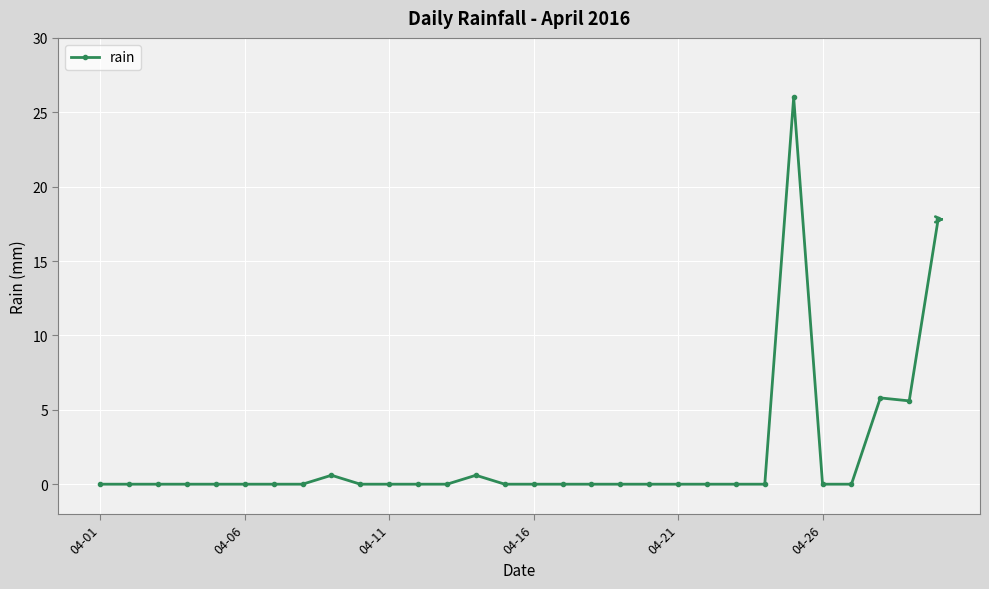

Reading left to right, what are all the values shown in this chart?

0.0	0.0	0.0	0.0	0.0	0.0	0.0	0.0	0.6	0.0	0.0	0.0	0.0	0.6	0.0	0.0	0.0	0.0	0.0	0.0	0.0	0.0	0.0	0.0	26.0	0.0	0.0	5.8	5.6	17.8